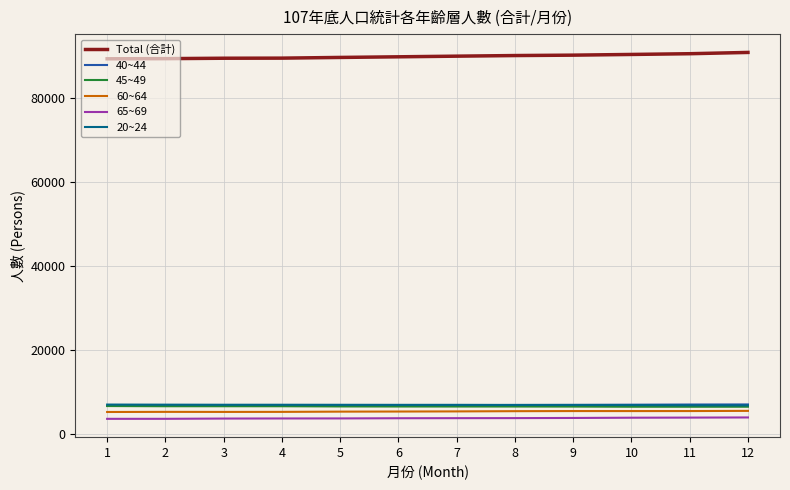

True or false: 45~49 and Total (合計) intersect in this chart.

False